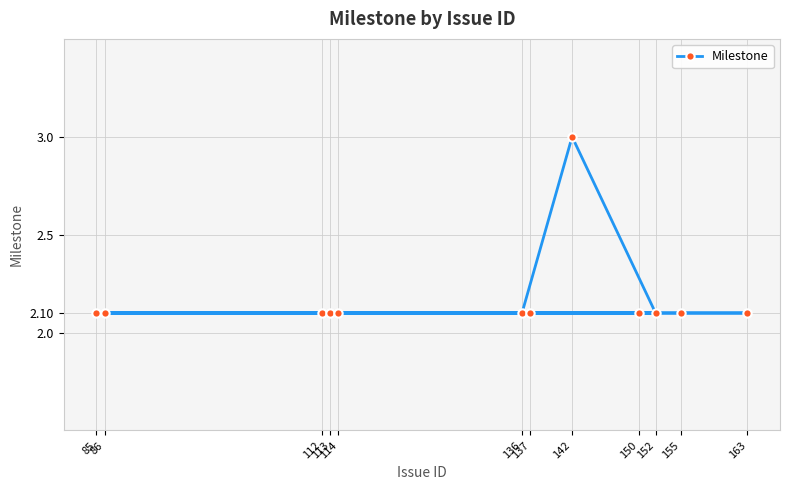

The value at 152 is 0.8. True or false?

False